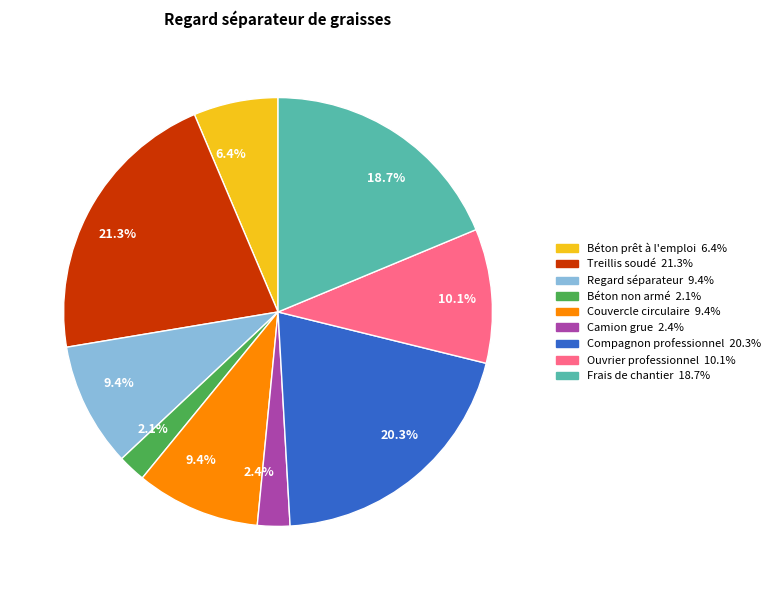

Is there any slice that represents more than half of the pie?

No